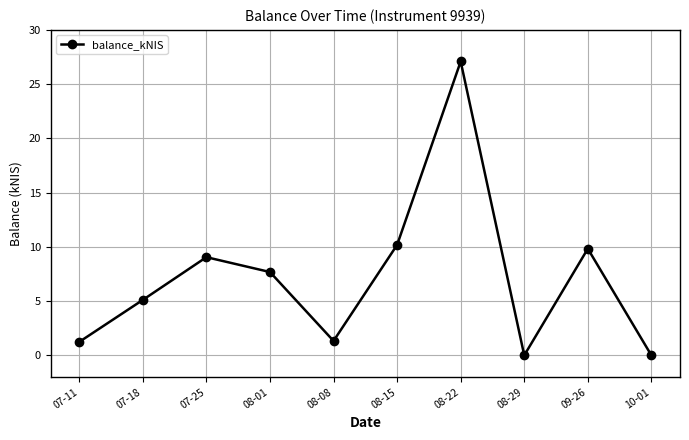

Is this an area chart (filled region under the line)?

No